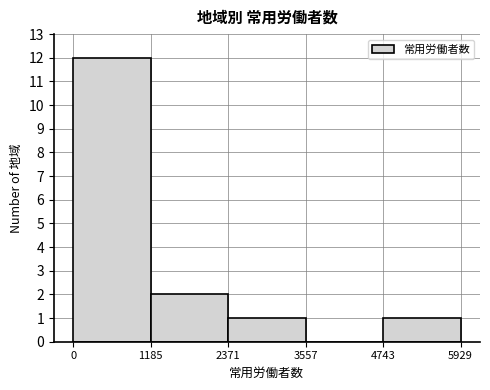

Reading left to right, transcribe this chart: for each bar, give the range it covers on the x-axis and its height. The values are not printed on the chart, so give them approximately, as read against the axis.

0 to 1185: 12
1185 to 2371: 2
2371 to 3557: 1
3557 to 4743: 0
4743 to 5929: 1